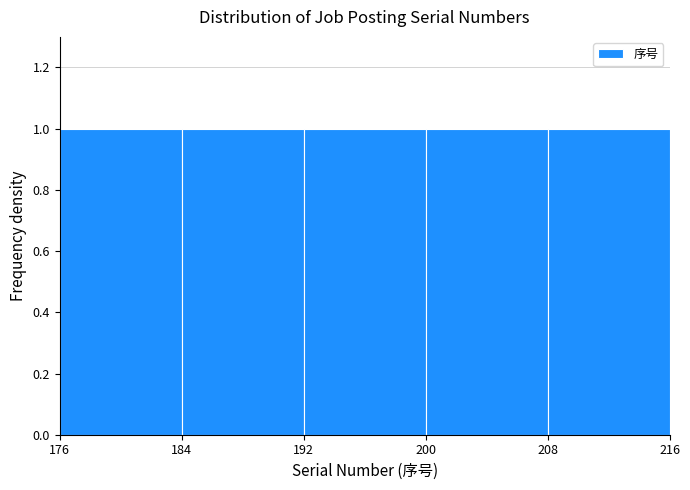

What is the height of the bar covering 184 to 192 on the x-axis? The values are not printed on the chart, so give them approximately, as read against the axis.

1